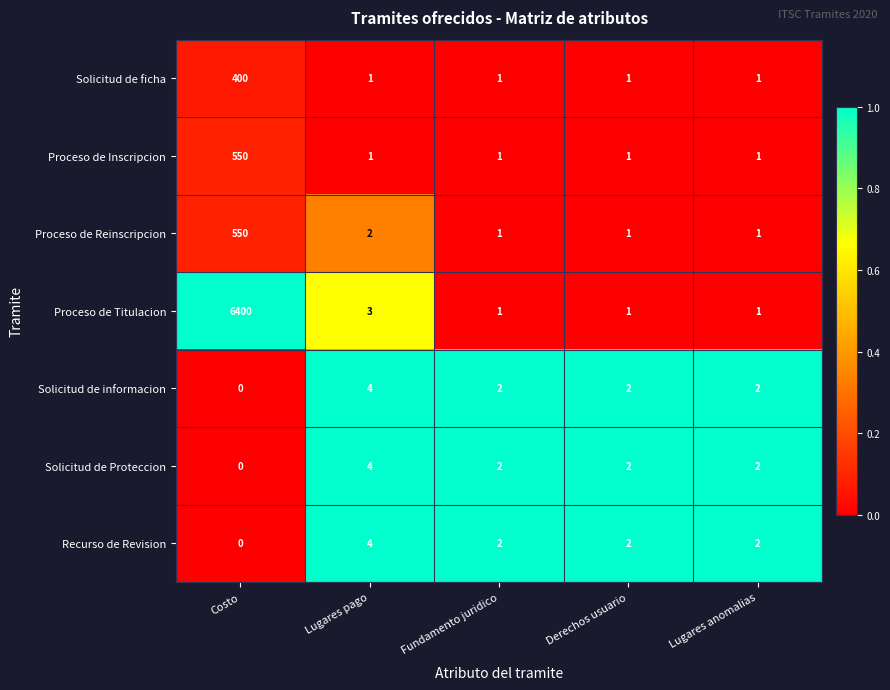

How many Solicitud de informacion values are between 2 and 3?

3